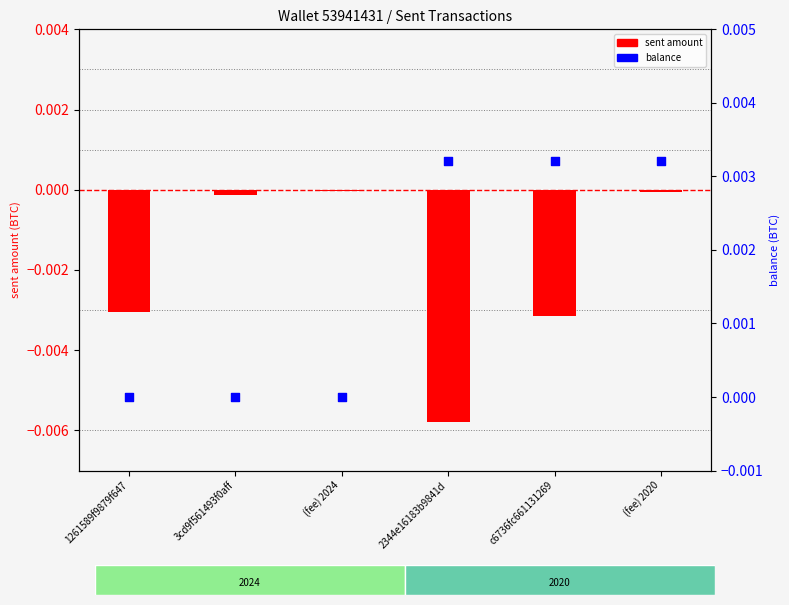

Is the value of sent amount at (fee) 2024 greater than the value of balance at (fee) 2020?

No